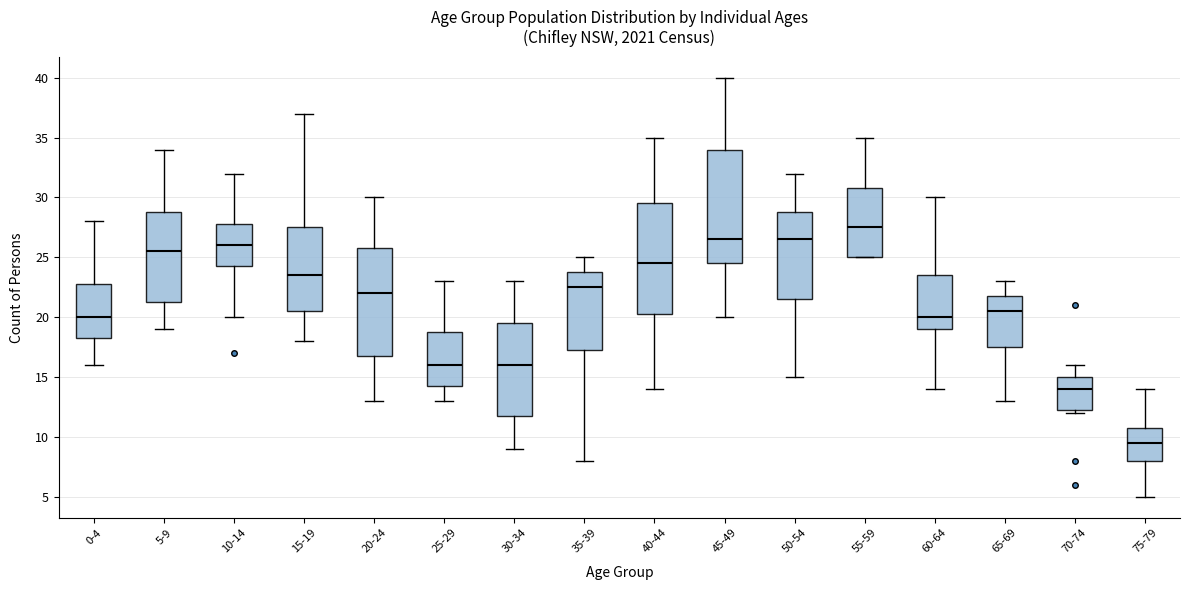

Reading left to right, transcribe this box plot: for each box, give where its median line is, the range the box spans, and where its two whiskers end, as read against the y-axis. The values are not printed on the chart, so give them approximately, as read against the axis.

0-4: median 20.0, box 18.5 to 23.0, whiskers 16.0 to 28.0
5-9: median 25.5, box 21.5 to 29.0, whiskers 19.0 to 34.0
10-14: median 26.0, box 24.5 to 28.0, whiskers 20.0 to 32.0
15-19: median 23.5, box 20.5 to 27.5, whiskers 18.0 to 37.0
20-24: median 22.0, box 17.0 to 26.0, whiskers 13.0 to 30.0
25-29: median 16.0, box 14.5 to 19.0, whiskers 13.0 to 23.0
30-34: median 16.0, box 12.0 to 19.5, whiskers 9.0 to 23.0
35-39: median 22.5, box 17.5 to 24.0, whiskers 8.0 to 25.0
40-44: median 24.5, box 20.5 to 29.5, whiskers 14.0 to 35.0
45-49: median 26.5, box 24.5 to 34.0, whiskers 20.0 to 40.0
50-54: median 26.5, box 21.5 to 29.0, whiskers 15.0 to 32.0
55-59: median 27.5, box 25.0 to 31.0, whiskers 25.0 to 35.0
60-64: median 20.0, box 19.0 to 23.5, whiskers 14.0 to 30.0
65-69: median 20.5, box 17.5 to 22.0, whiskers 13.0 to 23.0
70-74: median 14.0, box 12.5 to 15.0, whiskers 12.0 to 16.0
75-79: median 9.5, box 8.0 to 11.0, whiskers 5.0 to 14.0